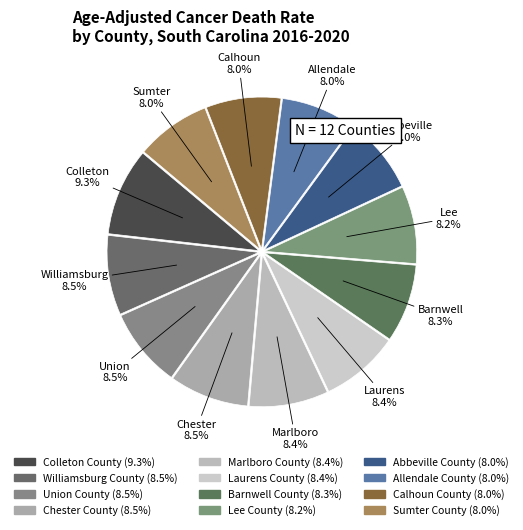

Combined, do Colleton County and Sumter County account for over 50%?

No